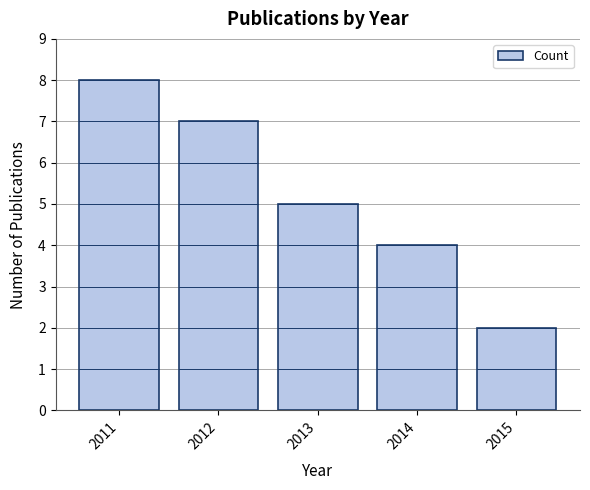

Reading left to right, transcribe all the data shown in this chart.

8	7	5	4	2